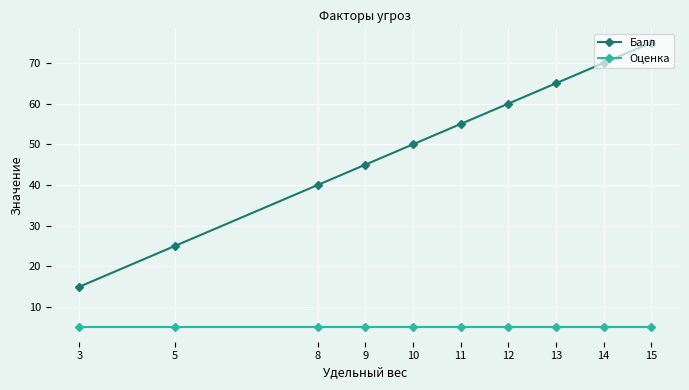

List the series in order of their peak value, lowest first.

Оценка, Балл